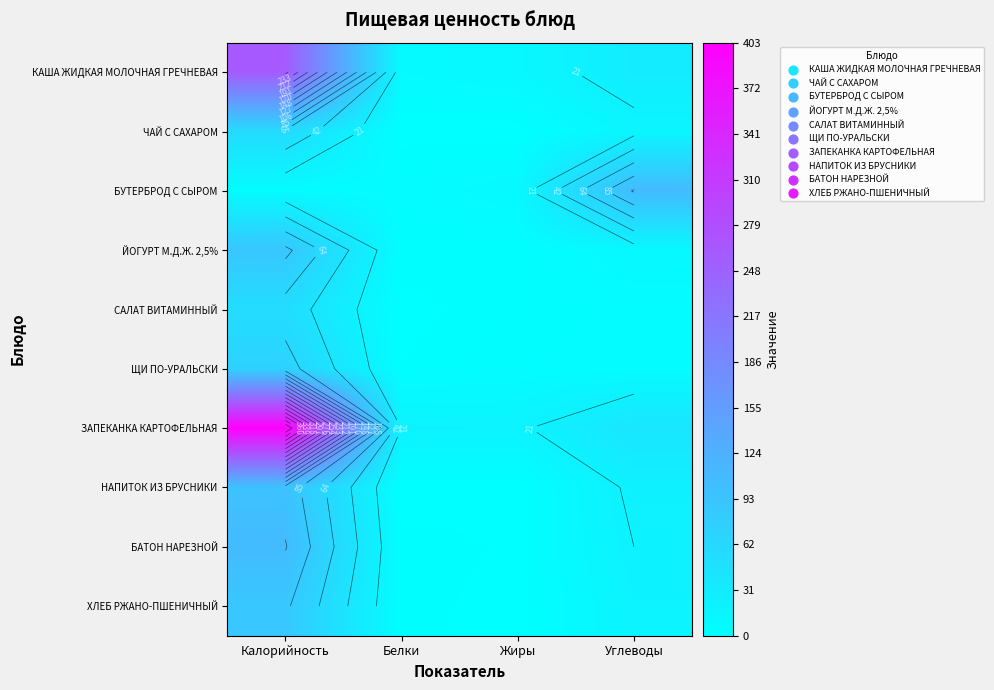

Which series has the largest total across all categories?

ЗАПЕКАНКА КАРТОФЕЛЬНАЯ